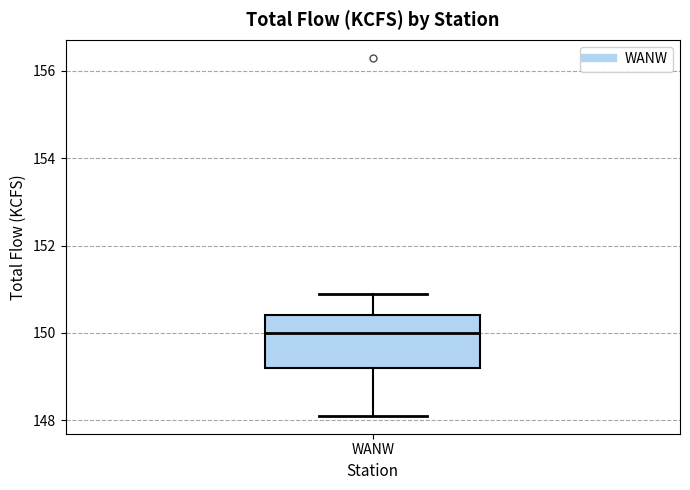

Where does the upper whisker of the box for WANW end on the y-axis? The values are not printed on the chart, so give them approximately, as read against the axis.

151.0